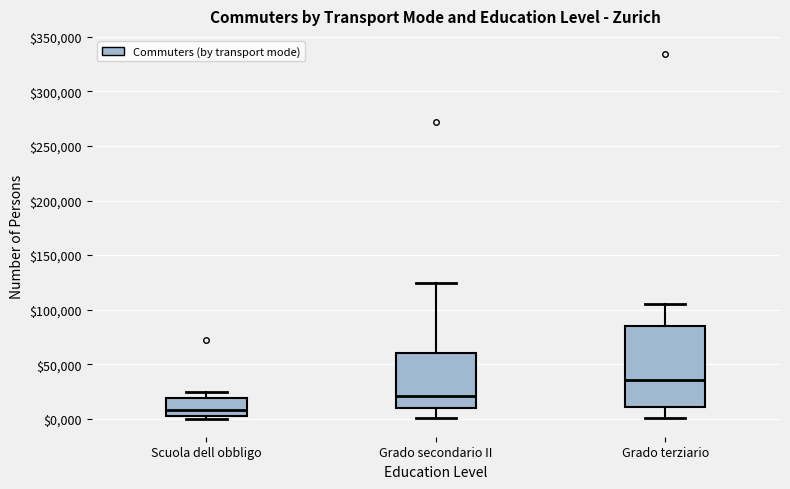

Which box has the lowest median line?

Scuola dell obbligo